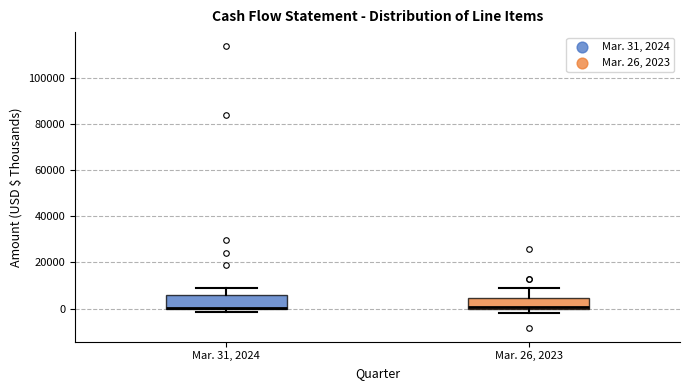

Where does the upper whisker of the box for Mar. 31, 2024 end on the y-axis? The values are not printed on the chart, so give them approximately, as read against the axis.

10000